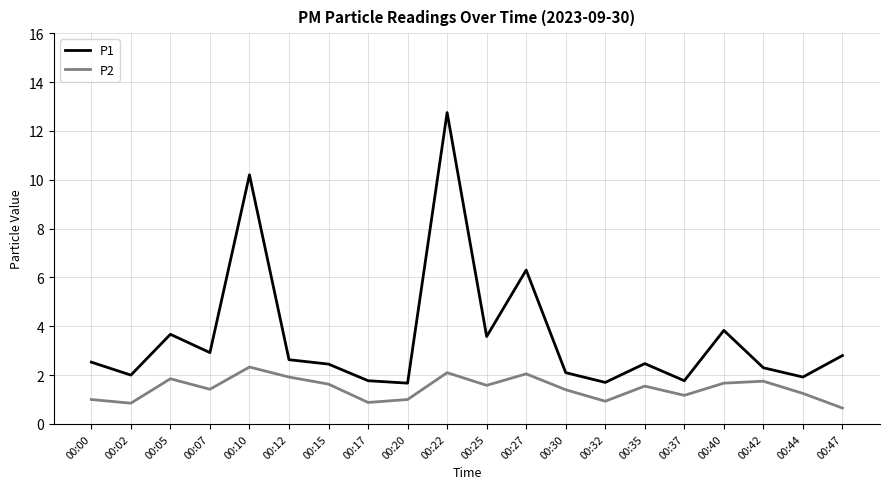

What is the difference between the maximum and minimum values in the P2 series?

1.7